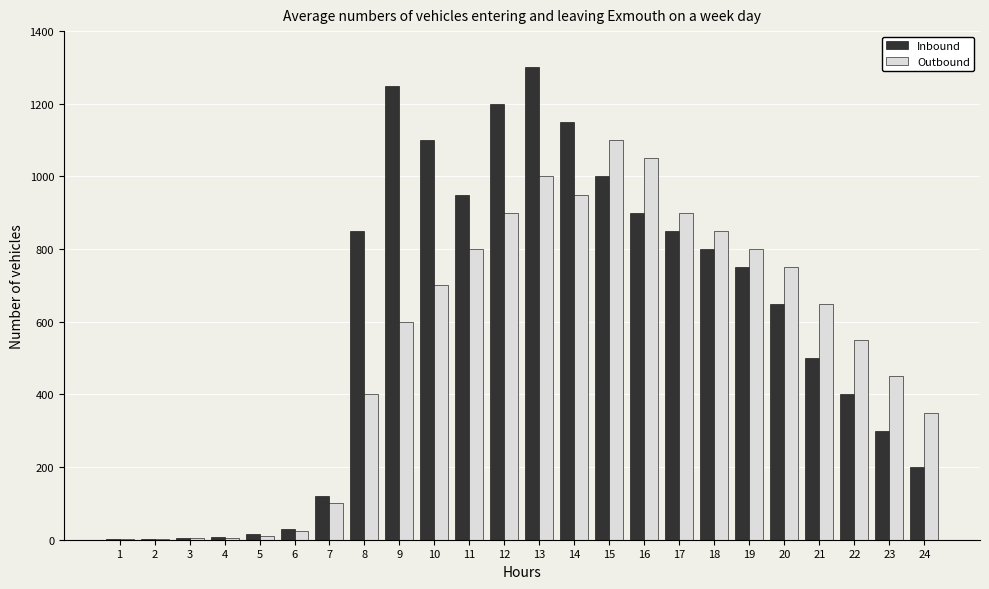

The value of Inbound at 22 is 537. True or false?

False